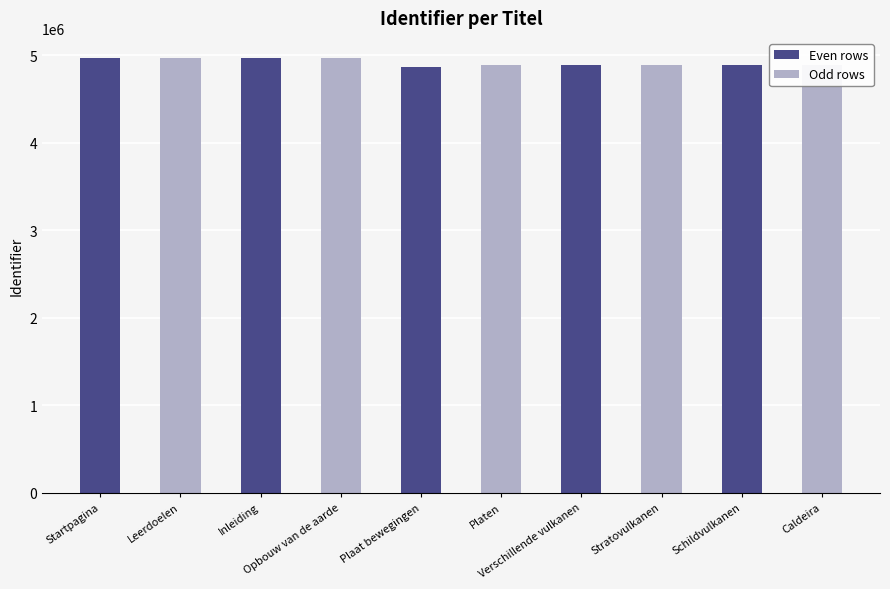

The chart shows a value of 7095372 at Stratovulkanen. True or false?

False